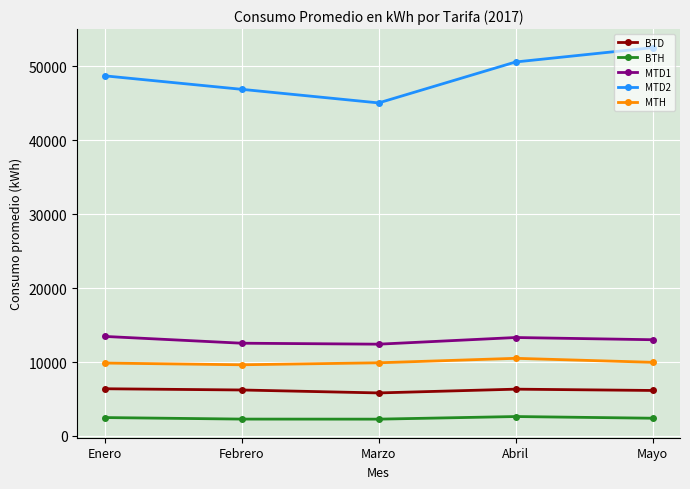

At which category does MTD2 reach its first local valley?

Marzo